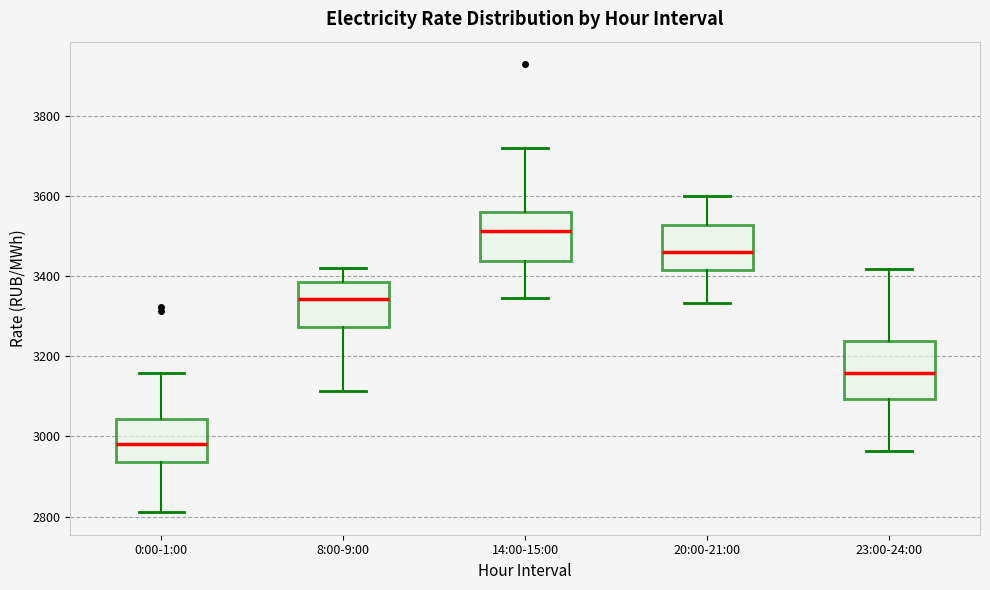

Reading left to right, read every box against the y-axis: the position of its median line, the range the box covers, and the ends of its whiskers. The values are not printed on the chart, so give them approximately, as read against the axis.

0:00-1:00: median 2980, box 2940 to 3040, whiskers 2820 to 3160
8:00-9:00: median 3340, box 3280 to 3380, whiskers 3120 to 3420
14:00-15:00: median 3520, box 3440 to 3560, whiskers 3340 to 3720
20:00-21:00: median 3460, box 3420 to 3520, whiskers 3340 to 3600
23:00-24:00: median 3160, box 3100 to 3240, whiskers 2960 to 3420